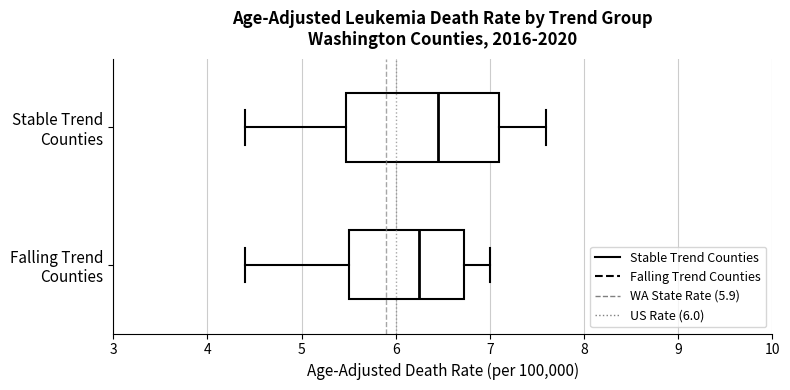

Reading bottom to top, read every box against the x-axis: the position of its median line, the range the box covers, and the ends of its whiskers. The values are not printed on the chart, so give them approximately, as read against the axis.

Falling Trend Counties: median 6.3, box 5.5 to 6.7, whiskers 4.4 to 7.0
Stable Trend Counties: median 6.5, box 5.5 to 7.1, whiskers 4.4 to 7.6